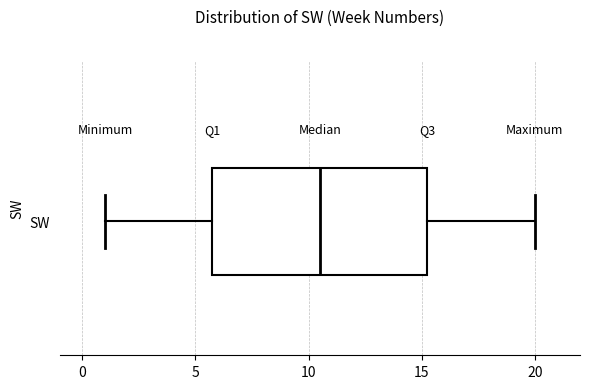

Read this box plot against the x-axis: the position of the median line, the range covered by the box, and the ends of both whiskers. The values are not printed on the chart, so give them approximately, as read against the axis.

median 10.5, box 6.0 to 15.5, whiskers 1.0 to 20.0